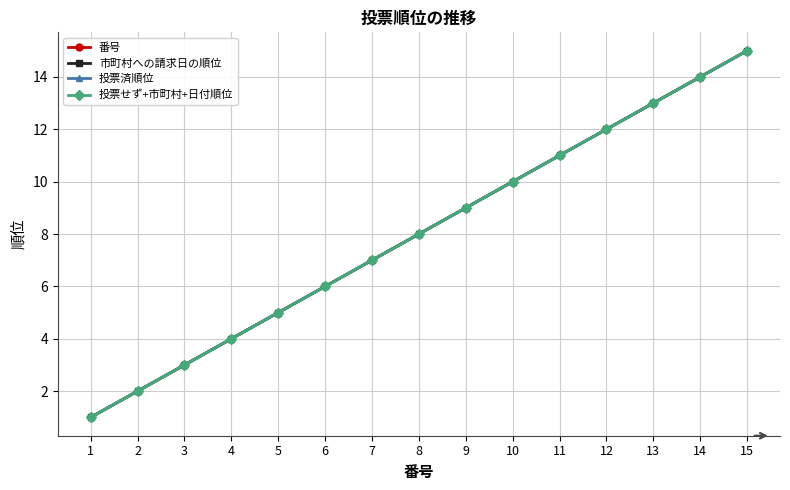

Does the chart have visible grid lines?

Yes